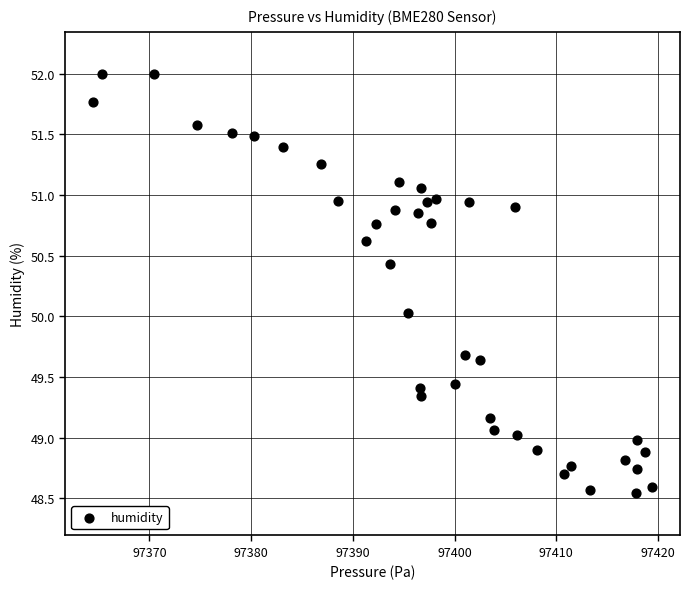

What is the range of Y values (max minus min)?

3.5